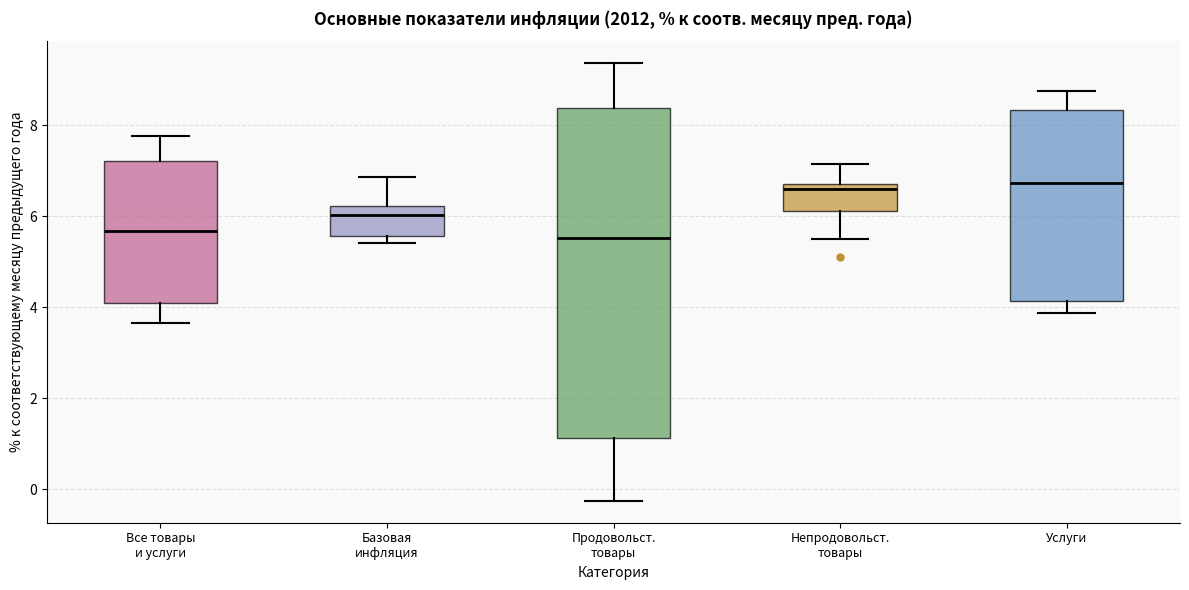

Which box is the tallest, from its lower edge to its upper edge?

Продовольст. товары